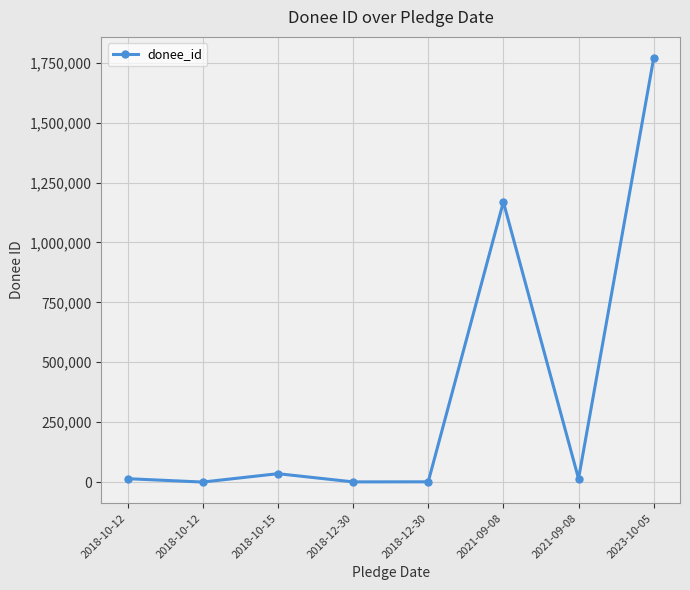

What is the difference between the values at 2018-10-12 and 2023-10-05?

1769774